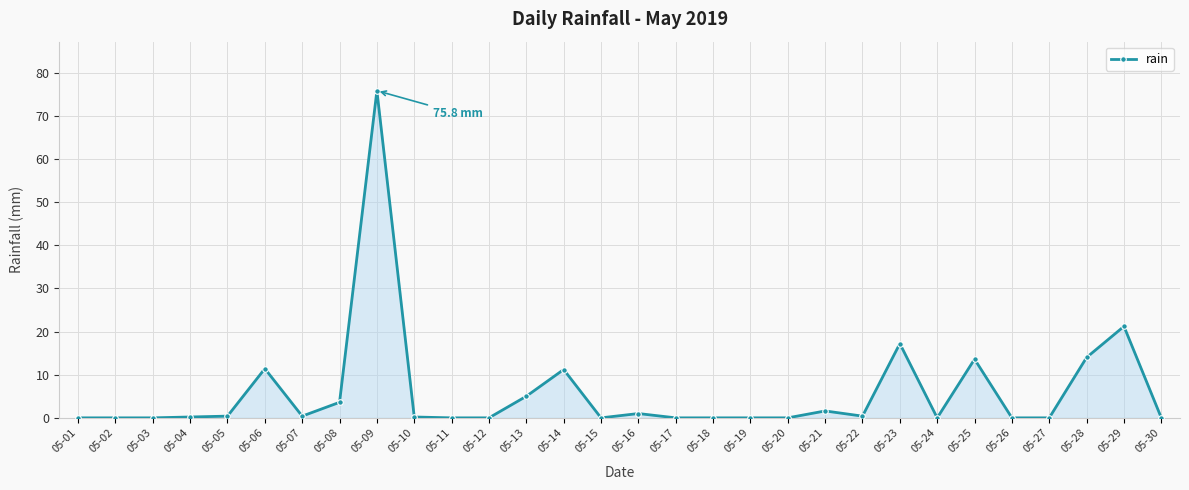

True or false: the data shows 75.8 at 05-09.

True